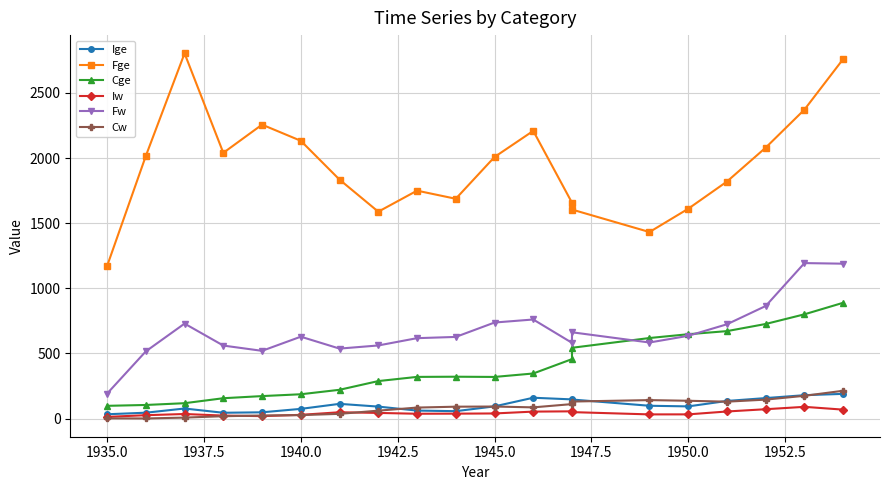

Count the number of data series in this chart.

6